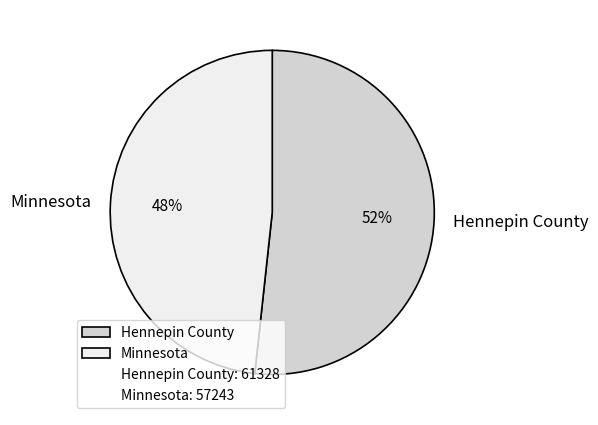

To the nearest percent, what is the combined percentage of Minnesota and Hennepin County?

100%